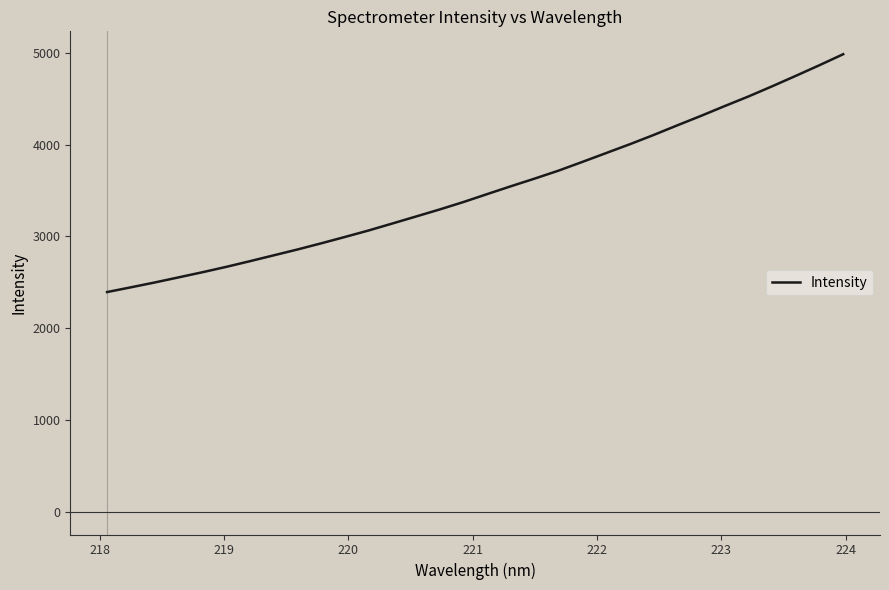

What is the difference between the maximum and minimum values?

2592.7